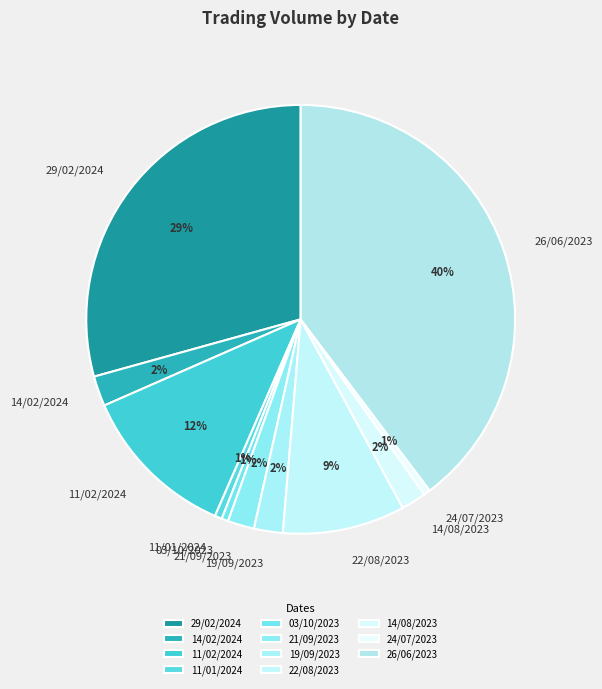

Is the sum of 11/02/2024 and 11/01/2024 greater than half?

No